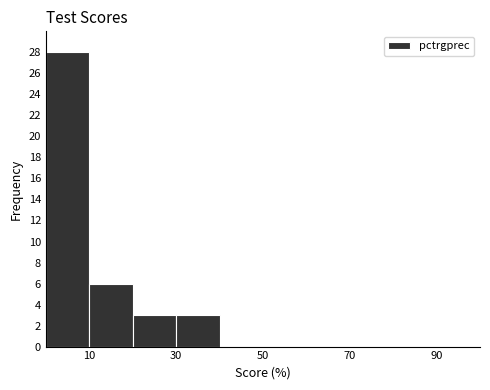

Reading left to right, transcribe this chart: for each bar, give the range it covers on the x-axis and its height. The values are not printed on the chart, so give them approximately, as read against the axis.

0 to 10: 28
10 to 20: 6
20 to 30: 3
30 to 40: 3
40 to 50: 0
50 to 60: 0
60 to 70: 0
70 to 80: 0
80 to 90: 0
90 to 100: 0